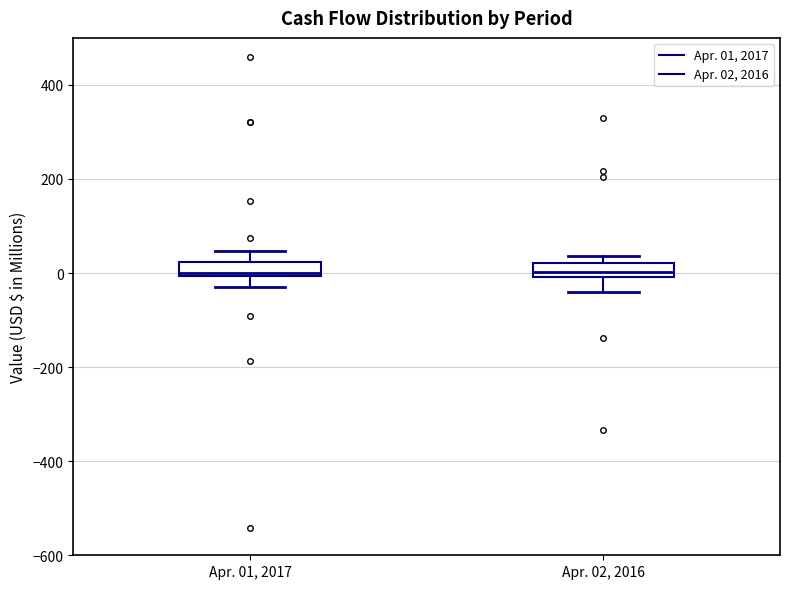

Reading left to right, transcribe this box plot: for each box, give where its median line is, the range the box spans, and where its two whiskers end, as read against the y-axis. The values are not printed on the chart, so give them approximately, as read against the axis.

Apr. 01, 2017: median 0 (just above the box's lower edge), box 0 to 20, whiskers -40 to 40
Apr. 02, 2016: median 0 (just above the box's lower edge), box 0 to 20, whiskers -40 to 40